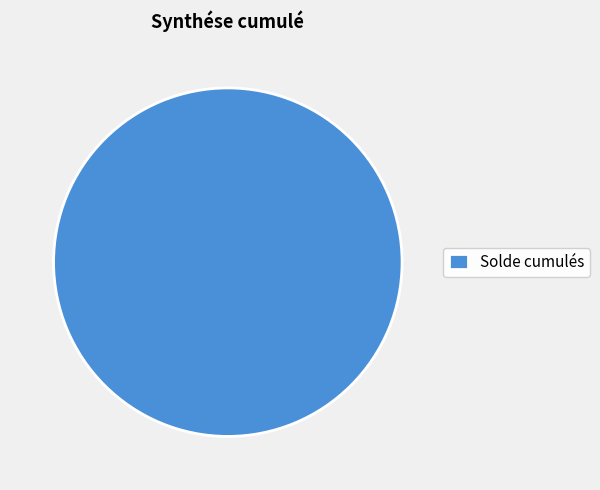

Is there a majority slice in this chart?

Yes